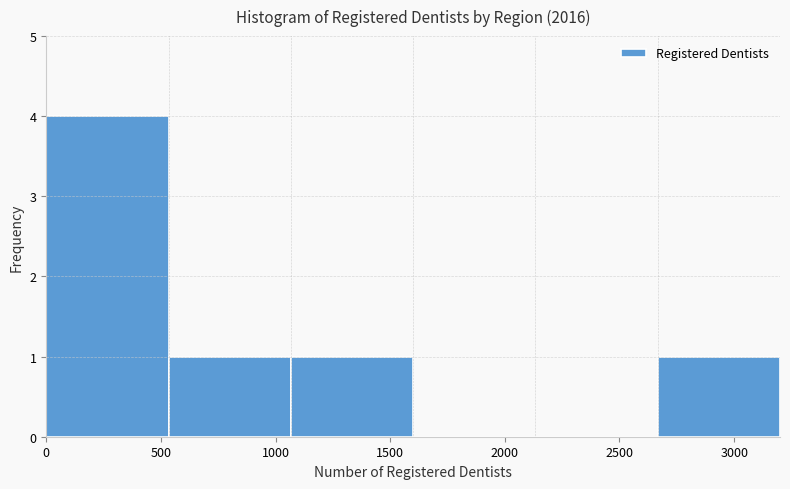

What is the height of the bar covering 2650 to 3200 on the x-axis? Neither the bar edges nor the heights are printed on the chart, so give them approximately, as read against the axes.

1